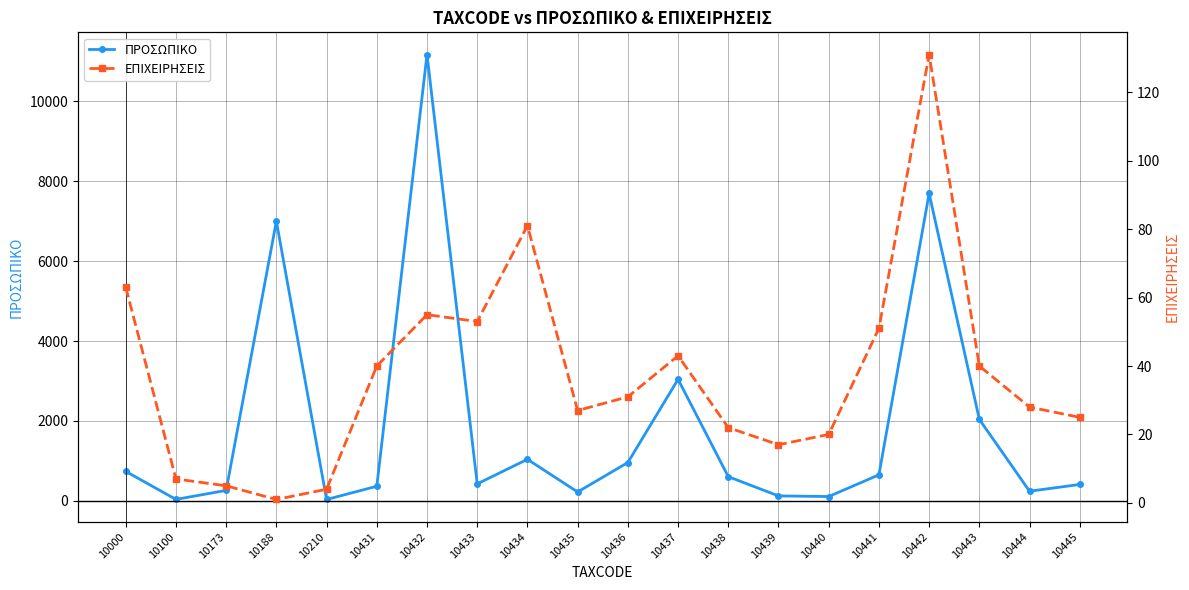

True or false: ΕΠΙΧΕΙΡΗΣΕΙΣ has more than 1 interior local peaks.

True